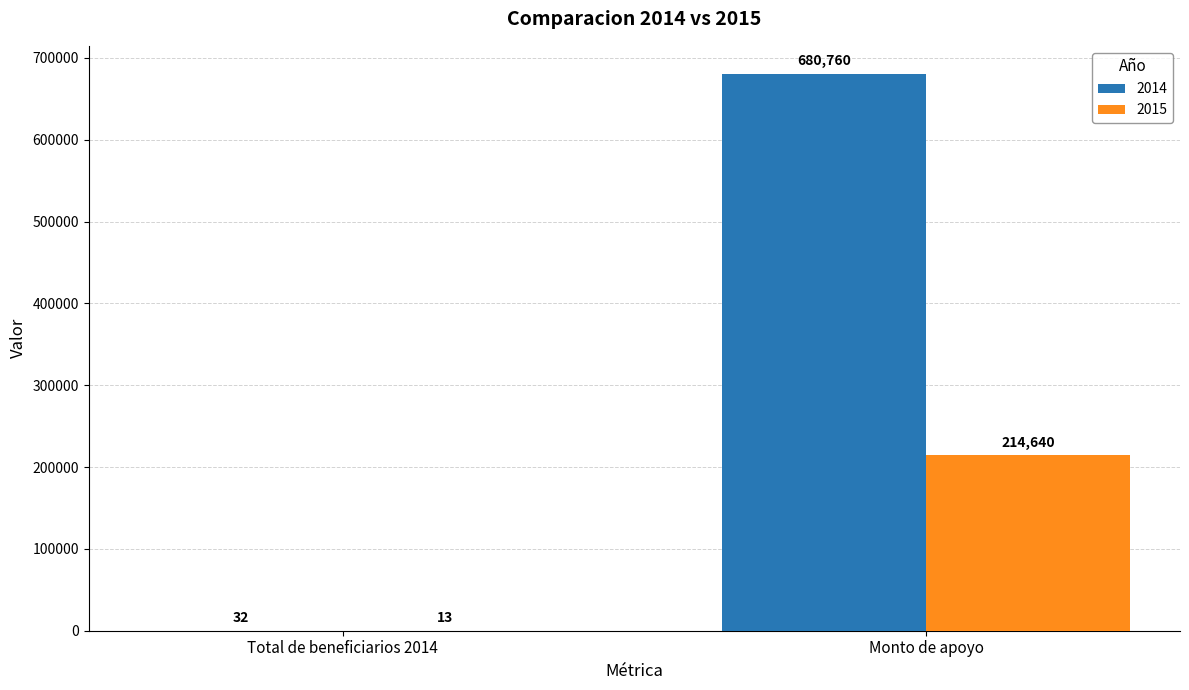

The value of 2015 at Monto de apoyo is 214640. True or false?

True